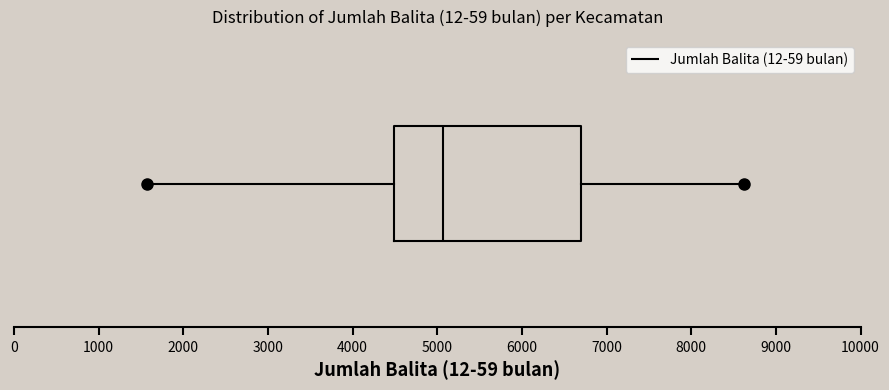

Transcribe this box plot: give where the median line is, the range the box spans, and where the two whiskers end, as read against the x-axis. The values are not printed on the chart, so give them approximately, as read against the axis.

median 5100, box 4500 to 6700, whiskers 1600 to 8600